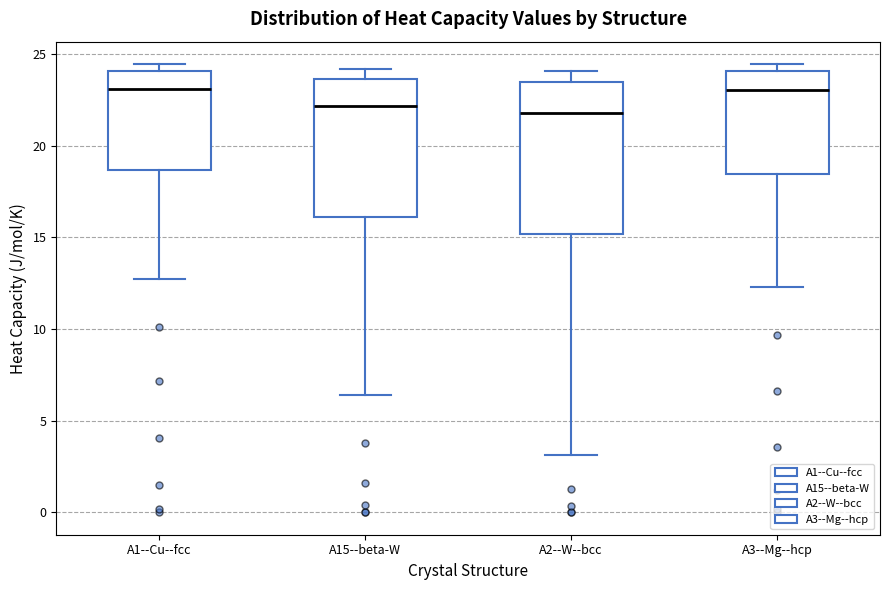

Reading left to right, transcribe this box plot: for each box, give where its median line is, the range the box spans, and where its two whiskers end, as read against the y-axis. The values are not printed on the chart, so give them approximately, as read against the axis.

A1--Cu--fcc: median 23.0, box 18.5 to 24.0, whiskers 12.5 to 24.5
A15--beta-W: median 22.0, box 16.0 to 23.5, whiskers 6.5 to 24.0
A2--W--bcc: median 22.0, box 15.0 to 23.5, whiskers 3.0 to 24.0
A3--Mg--hcp: median 23.0, box 18.5 to 24.0, whiskers 12.5 to 24.5